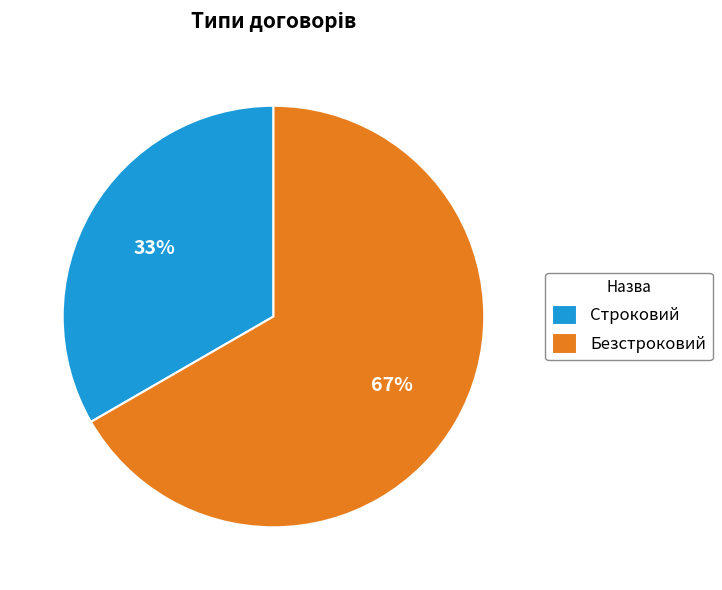

To the nearest percent, what percentage of the pie is Строковий?

33%